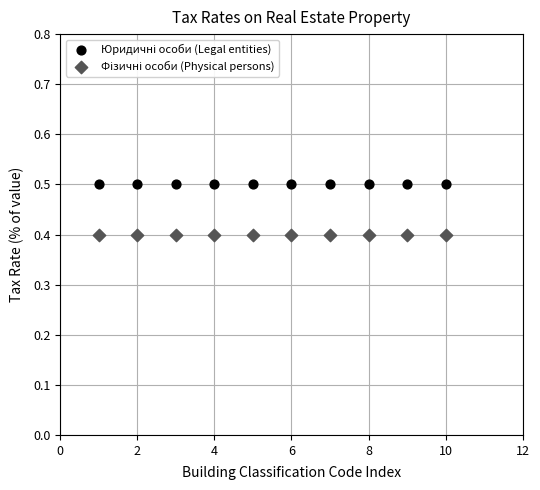

Count the number of points in this scatter plot.

20